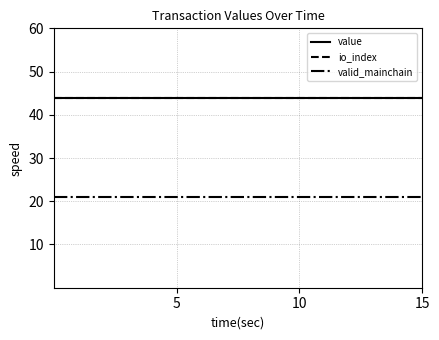

At which category is the sum across all series the highest?

5